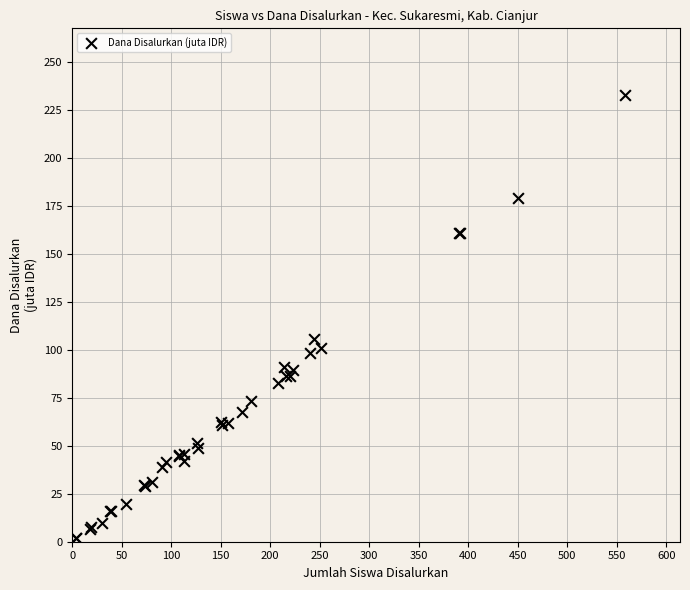

What Y value in the scatter plot is closest to 117?

105.5